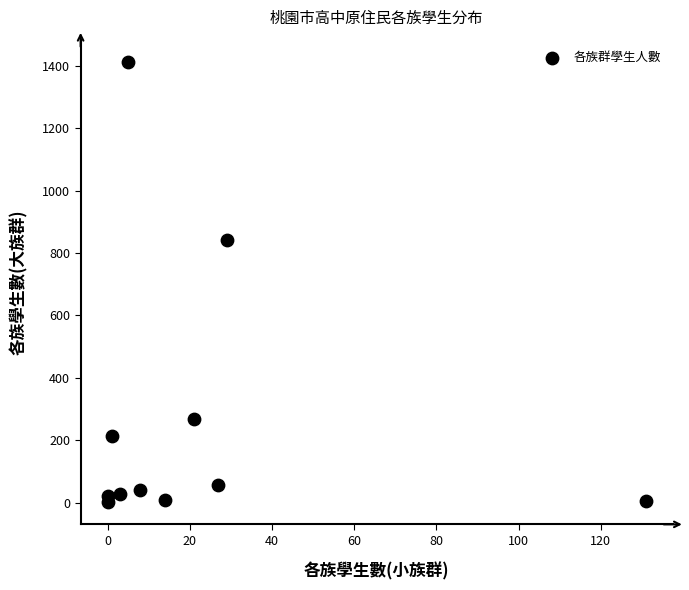

What Y value in the scatter plot is closest to 707?

843